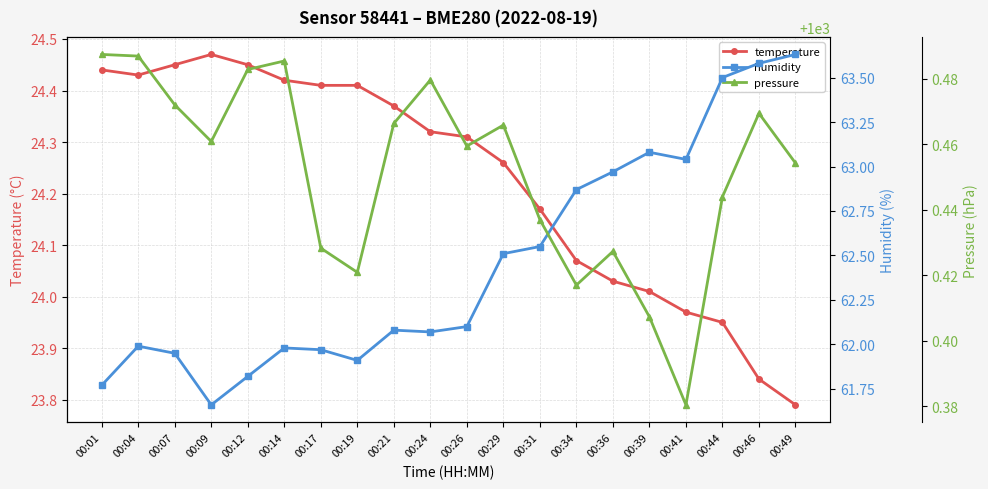

Reading left to right, what are all the values shown in this chart?

temperature: 24.4	24.4	24.4	24.5	24.4	24.4	24.4	24.4	24.4	24.3	24.3	24.3	24.2	24.1	24.0	24.0	24.0	23.9	23.8	23.8
humidity: 61.8	62.0	62.0	61.7	61.8	62.0	62.0	61.9	62.1	62.1	62.1	62.5	62.5	62.9	63.0	63.1	63.0	63.5	63.6	63.6
pressure: 1000.5	1000.5	1000.5	1000.5	1000.5	1000.5	1000.4	1000.4	1000.5	1000.5	1000.5	1000.5	1000.4	1000.4	1000.4	1000.4	1000.4	1000.4	1000.5	1000.5